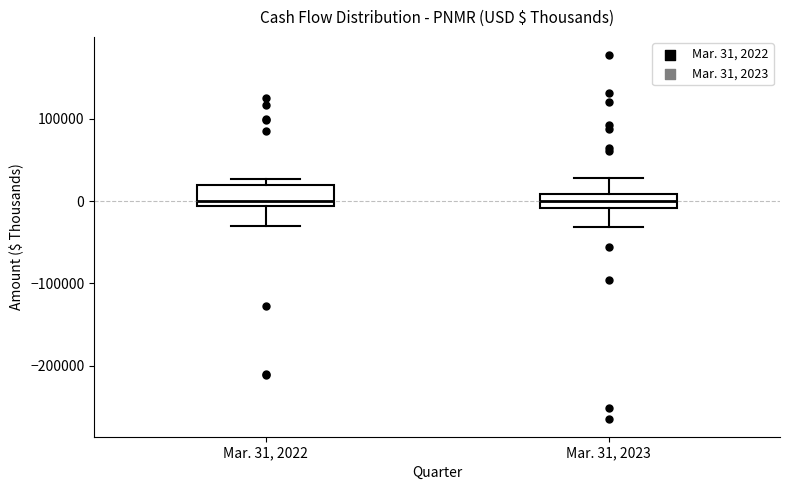

Reading left to right, read every box against the y-axis: the position of its median line, the range the box covers, and the ends of its whiskers. The values are not printed on the chart, so give them approximately, as read against the axis.

Mar. 31, 2022: median 0, box -10000 to 20000, whiskers -30000 to 30000
Mar. 31, 2023: median 0, box -10000 to 10000, whiskers -30000 to 30000